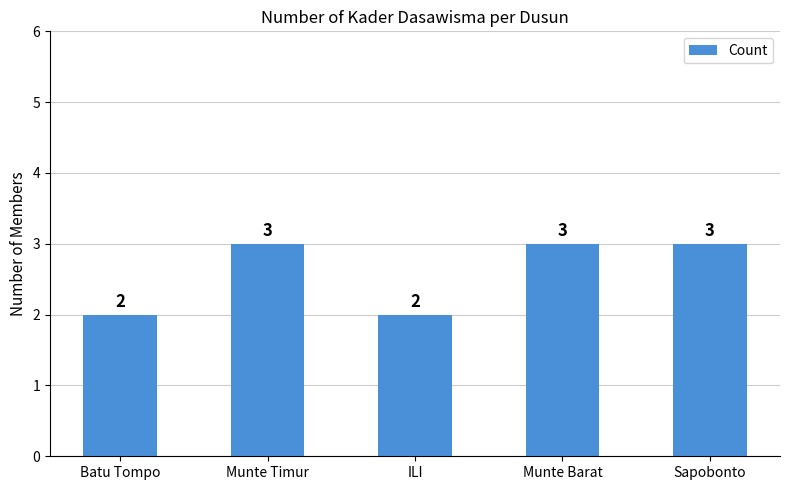

What is the minimum value shown in the chart?

2